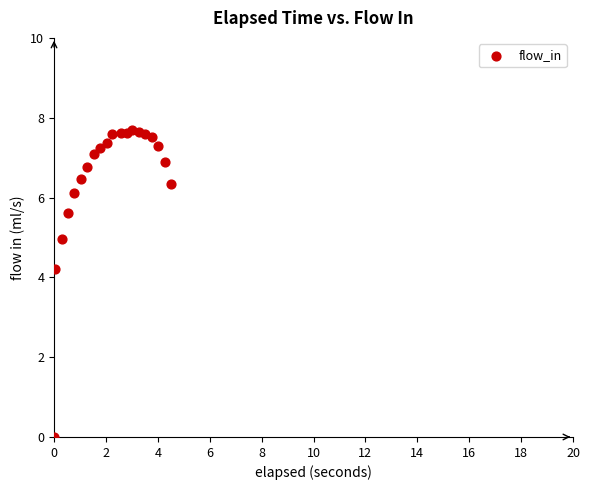

What is the range of Y values (max minus min)?

7.7